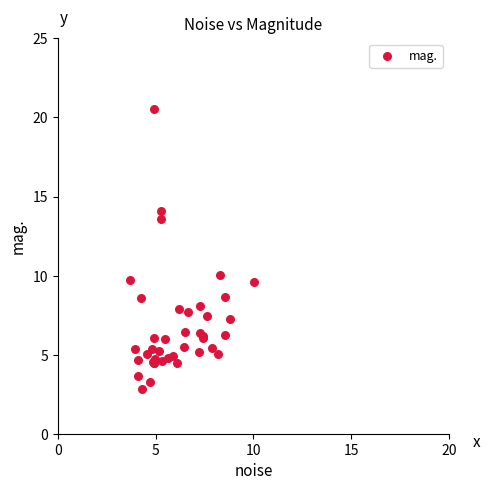

What Y value in the scatter plot is closest to 11?

10.0